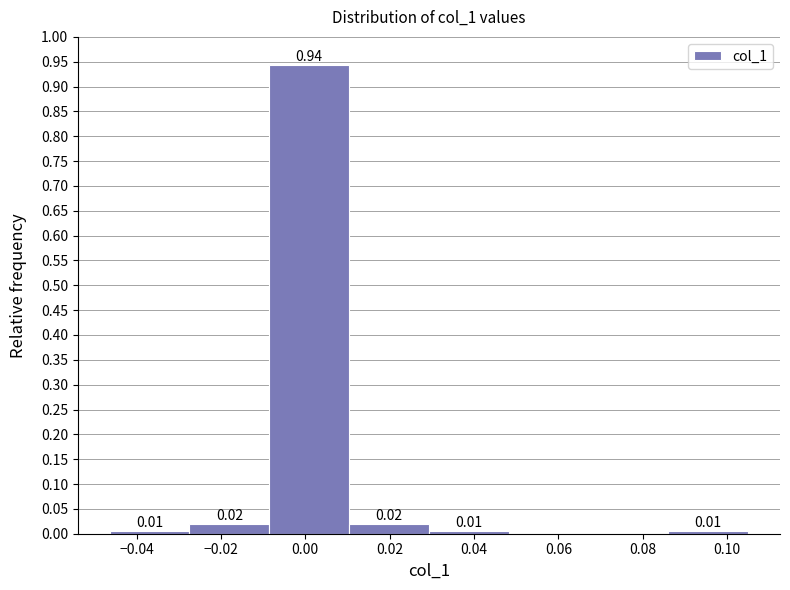

Over which range of the x-axis is the bar tallest?

-0.008 to 0.010